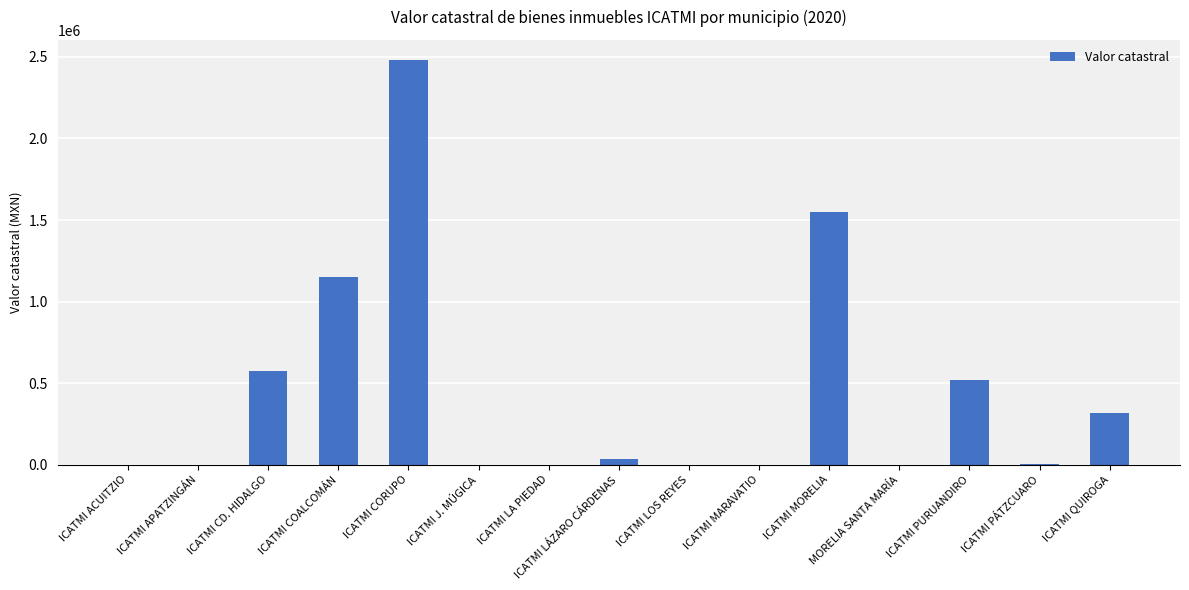

Which category has the highest value across all series?

ICATMI CORUPO